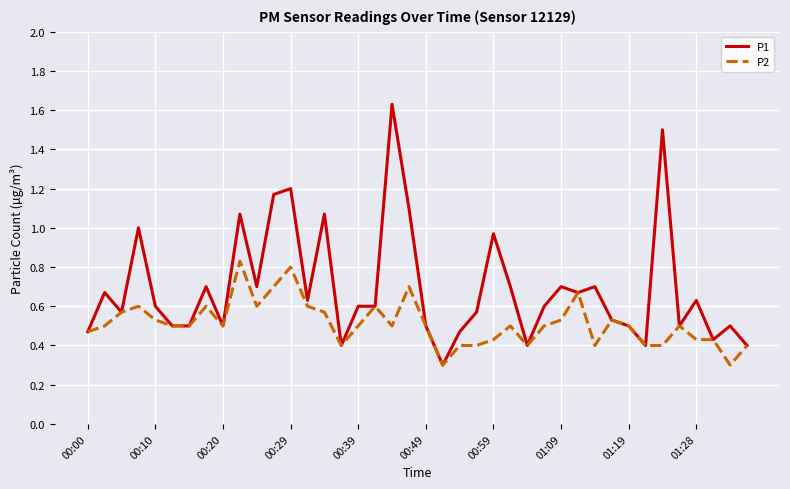

List the series in order of their overall mean, lowest first.

P2, P1